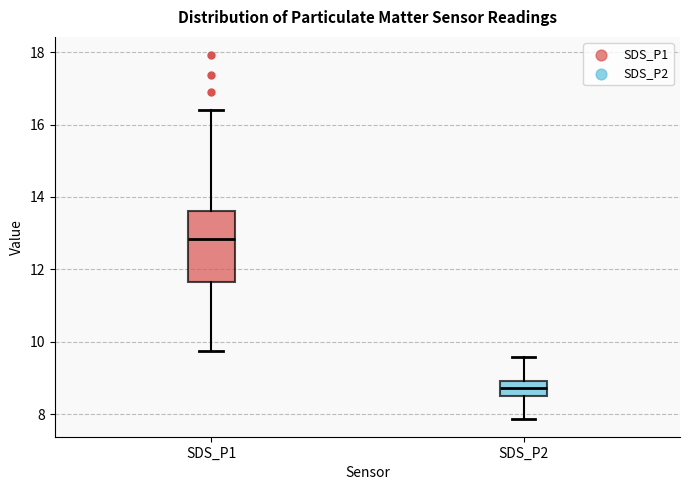

Where does the lower whisker of the box for SDS_P2 end on the y-axis? The values are not printed on the chart, so give them approximately, as read against the axis.

7.8